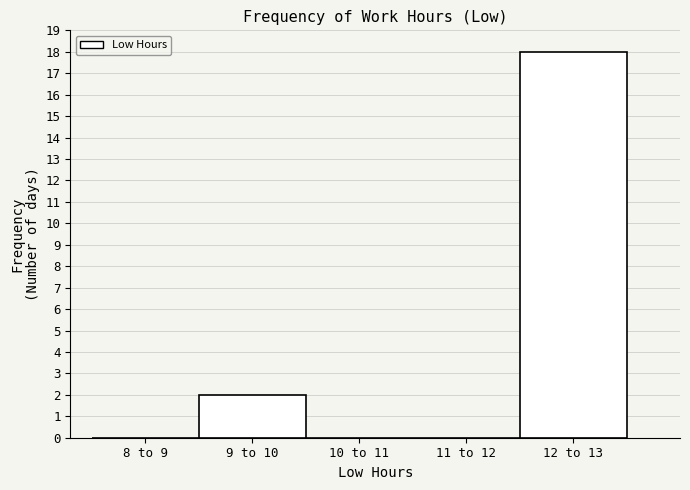

Reading right to left, list all the values displayed in this chart.

12 to 13=18	11 to 12=0	10 to 11=0	9 to 10=2	8 to 9=0